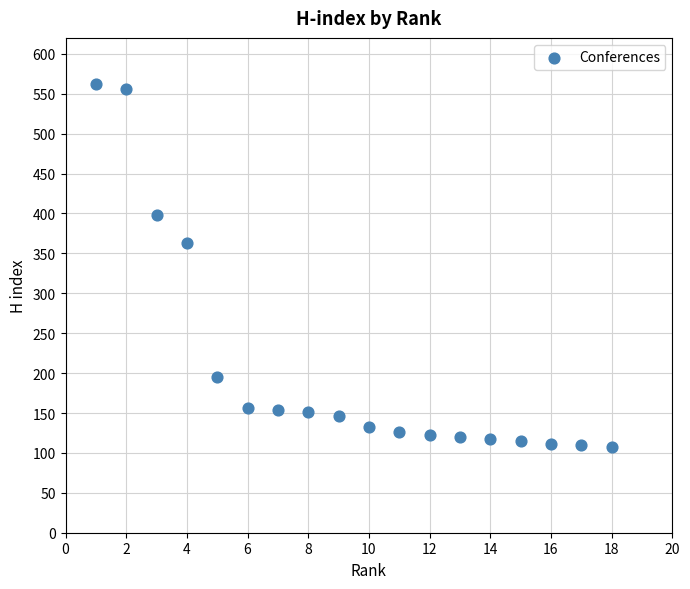

What Y value in the scatter plot is closest to 335?

363